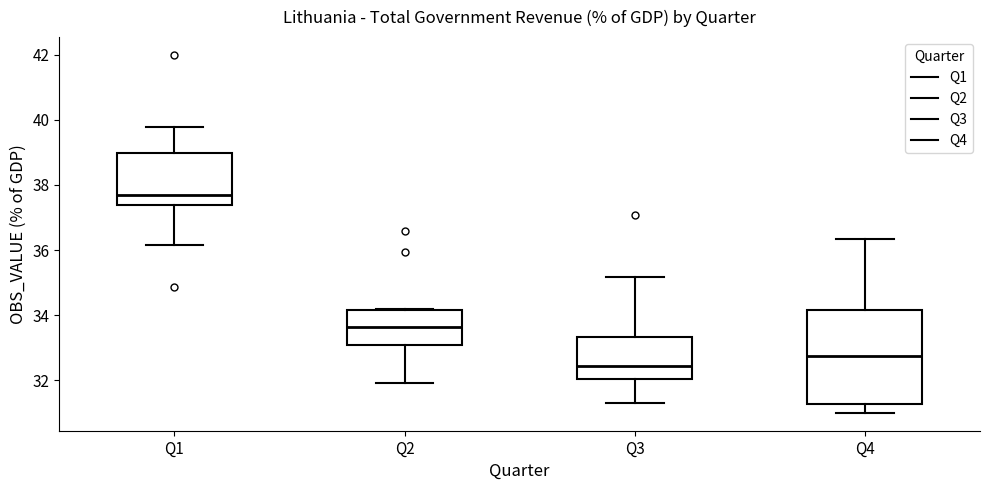

Reading left to right, read every box against the y-axis: the position of its median line, the range the box covers, and the ends of its whiskers. The values are not printed on the chart, so give them approximately, as read against the axis.

Q1: median 37.6, box 37.4 to 39.0, whiskers 36.2 to 39.8
Q2: median 33.6, box 33.0 to 34.2, whiskers 32.0 to 34.2
Q3: median 32.4, box 32.0 to 33.4, whiskers 31.2 to 35.2
Q4: median 32.8, box 31.2 to 34.2, whiskers 31.0 to 36.4